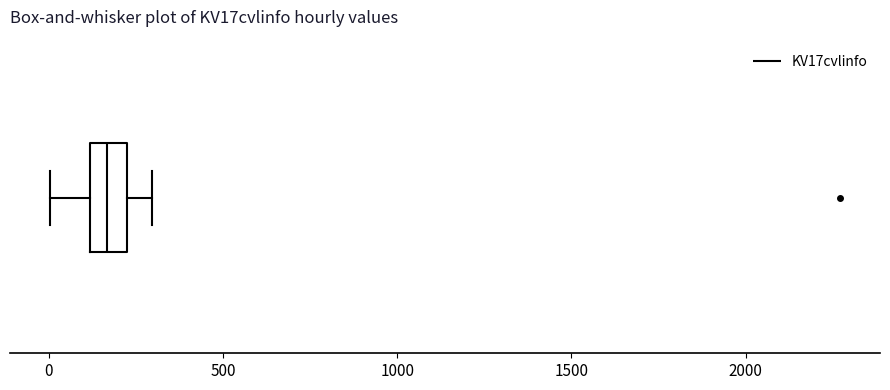

Where does the left whisker of the box end on the x-axis? The values are not printed on the chart, so give them approximately, as read against the axis.

0